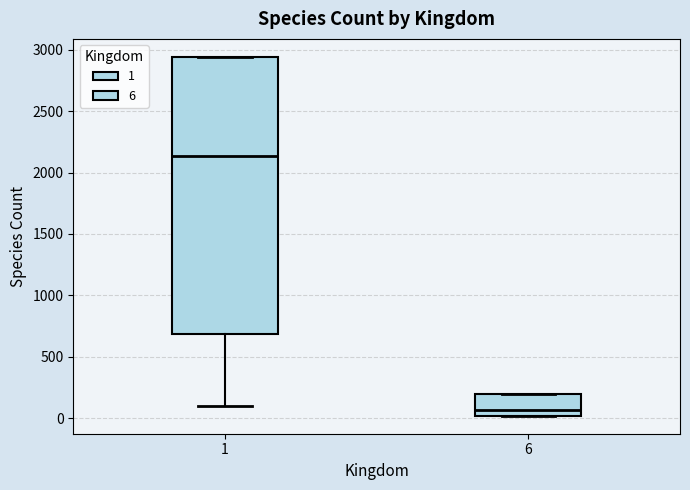

Which box has the lowest median line?

6